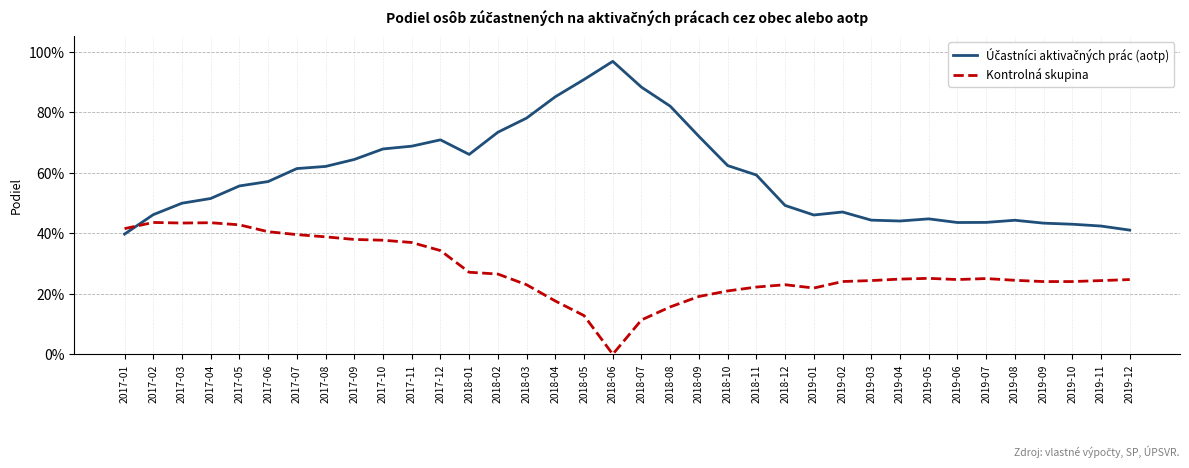

True or false: Účastníci aktivačných prác (aotp) and Kontrolná skupina cross at least once.

True